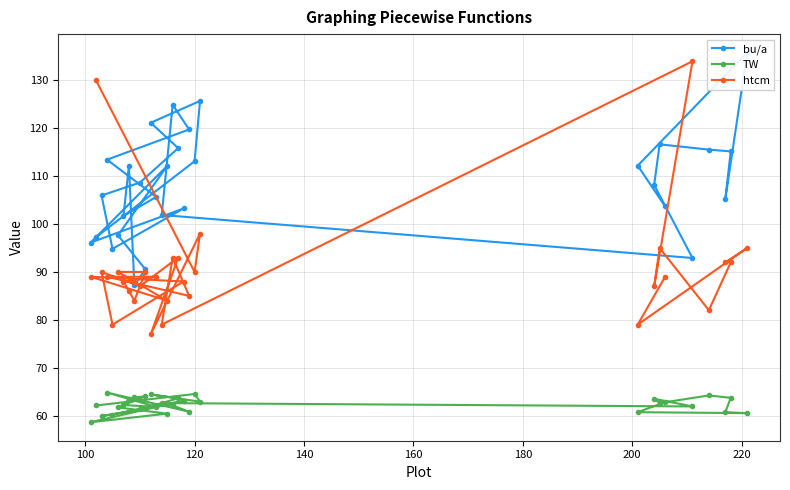

What is the highest value of the htcm series?

134.0